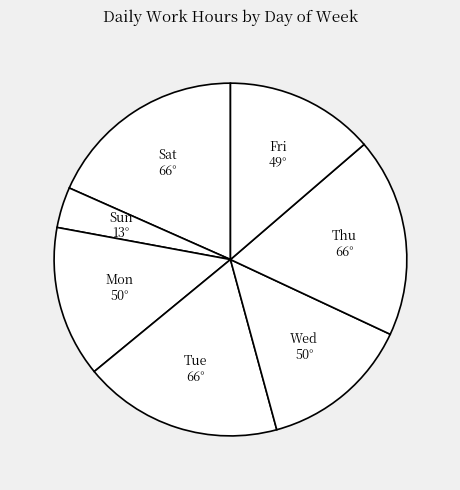

True or false: Mon accounts for 14% of the total.

True